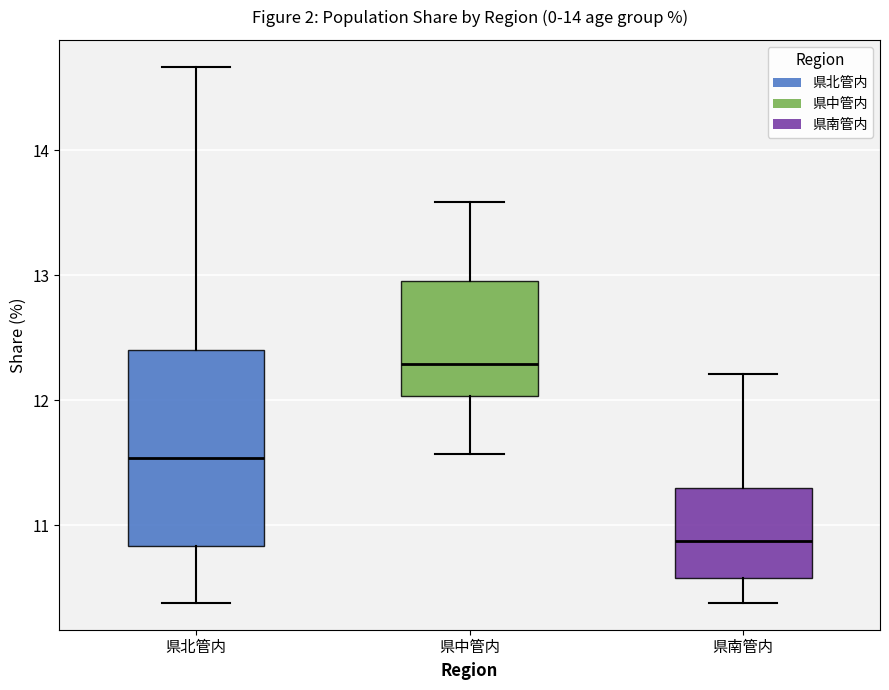

Which box is the tallest, from its lower edge to its upper edge?

県北管内